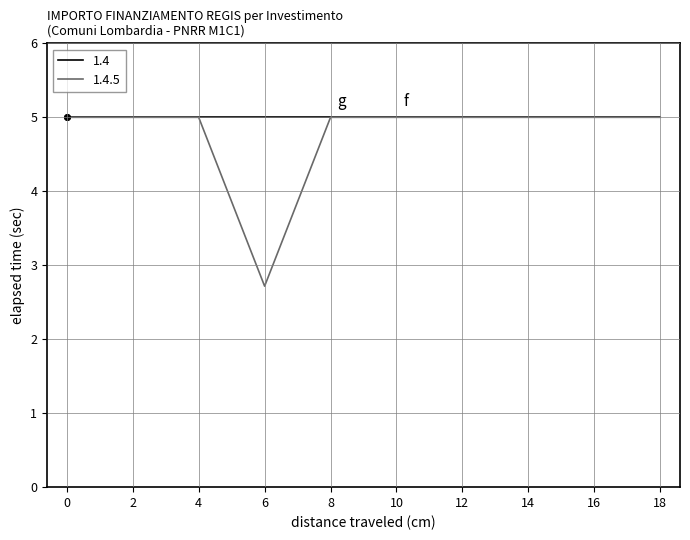

What is the total value across all series at 12?

10.0